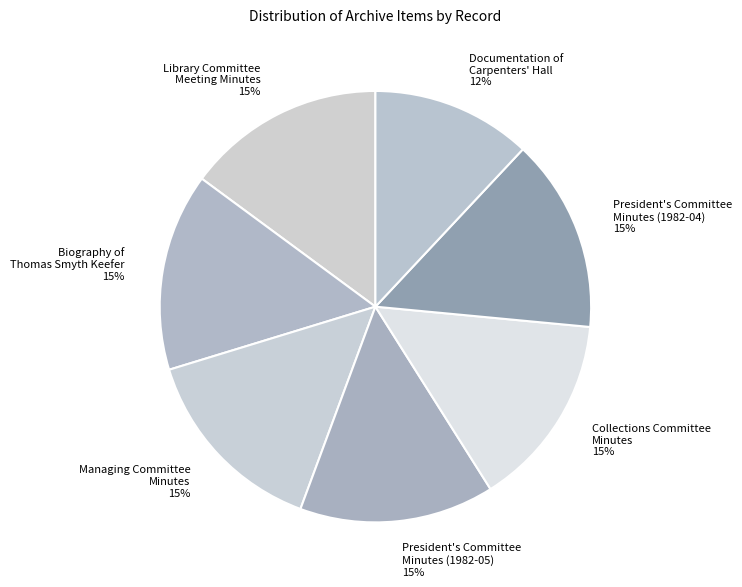

The Documentation of Carpenters' Hall slice represents 12% of the pie. True or false?

True